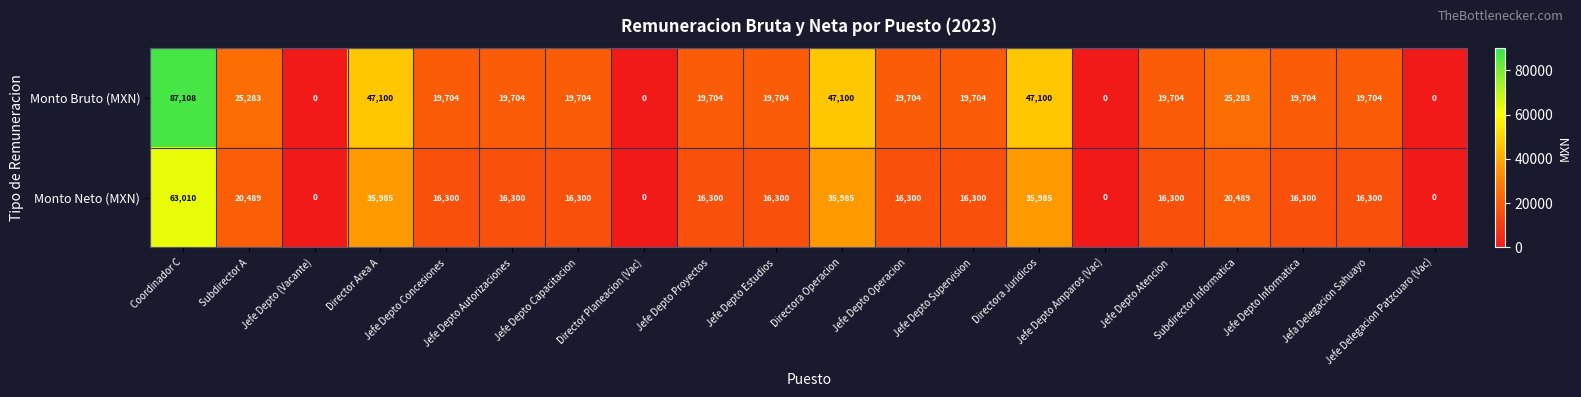

Rank the series by their maximum value, from lowest to highest.

Monto Neto (MXN), Monto Bruto (MXN)